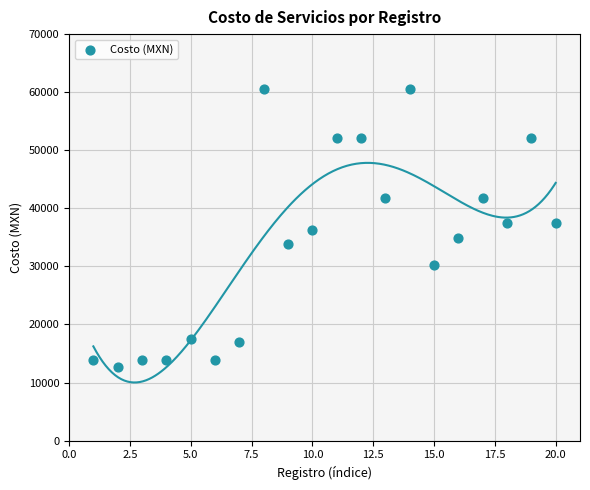

What is the range of Y values (max minus min)?

47795